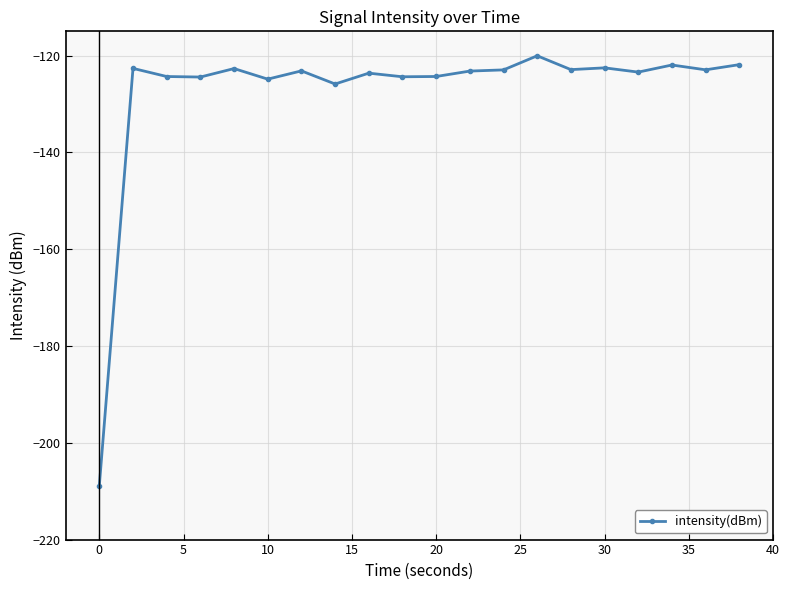

True or false: there are more than 0 points higher than both neighbors.

True